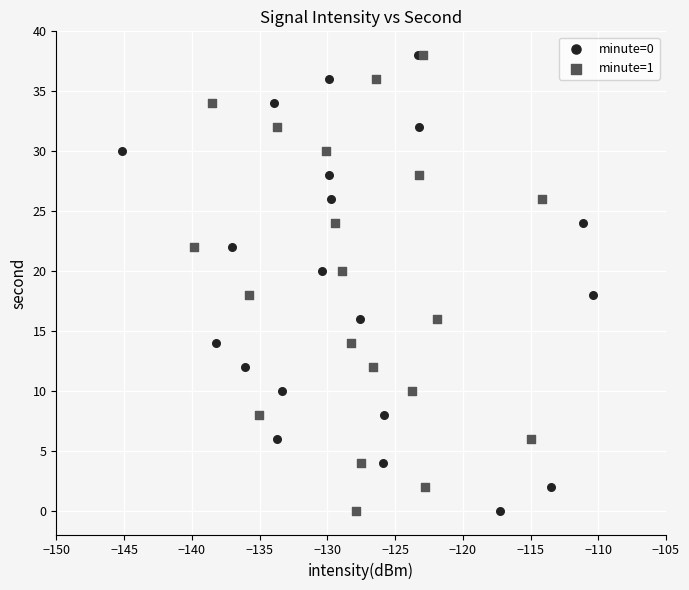

What are all the series names shown in the legend?

minute=0, minute=1